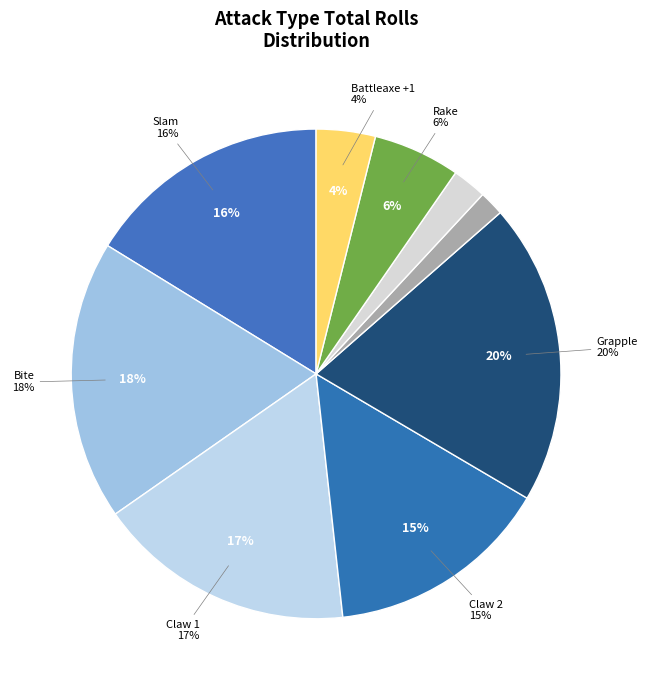

What portion of the pie excludes Unarmed Attack?

97.2%